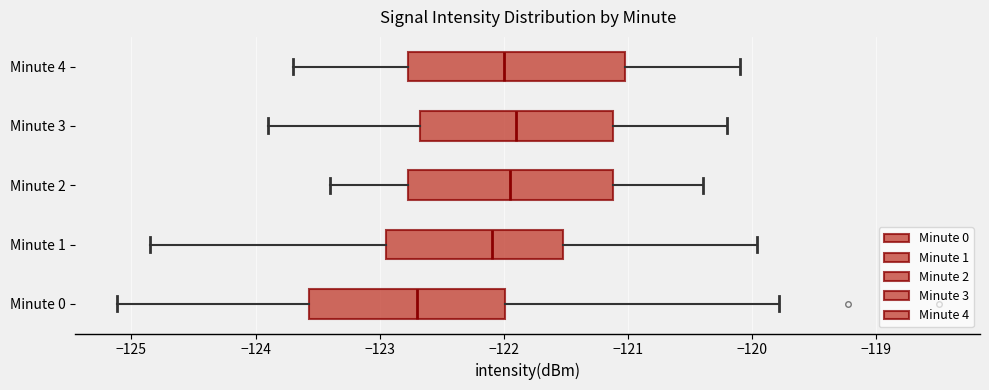

Reading bottom to top, read every box against the x-axis: the position of its median line, the range the box covers, and the ends of its whiskers. The values are not printed on the chart, so give them approximately, as read against the axis.

Minute 0: median -122.7, box -123.6 to -122.0, whiskers -125.1 to -119.8
Minute 1: median -122.1, box -122.9 to -121.5, whiskers -124.8 to -120.0
Minute 2: median -121.9, box -122.8 to -121.1, whiskers -123.4 to -120.4
Minute 3: median -121.9, box -122.7 to -121.1, whiskers -123.9 to -120.2
Minute 4: median -122.0, box -122.8 to -121.0, whiskers -123.7 to -120.1